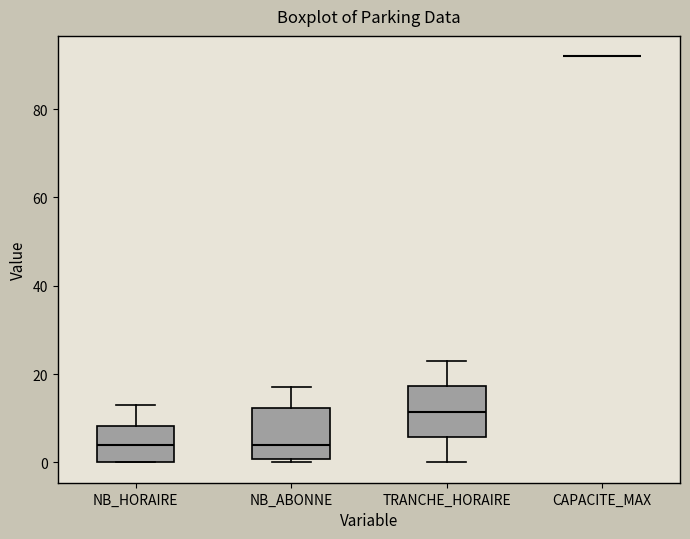

Where does the median line of the box for TRANCHE_HORAIRE sit on the y-axis? The values are not printed on the chart, so give them approximately, as read against the axis.

12